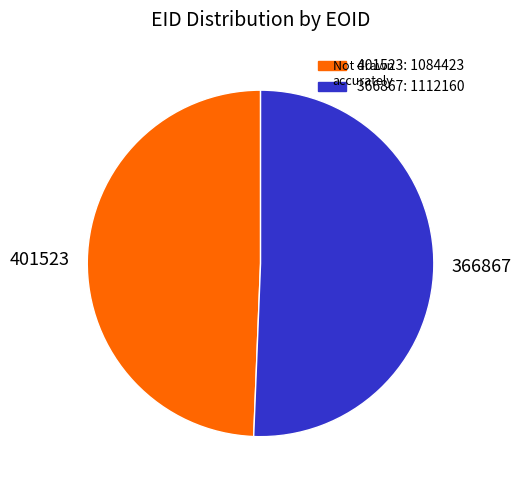

Which slice is the smallest?

401523